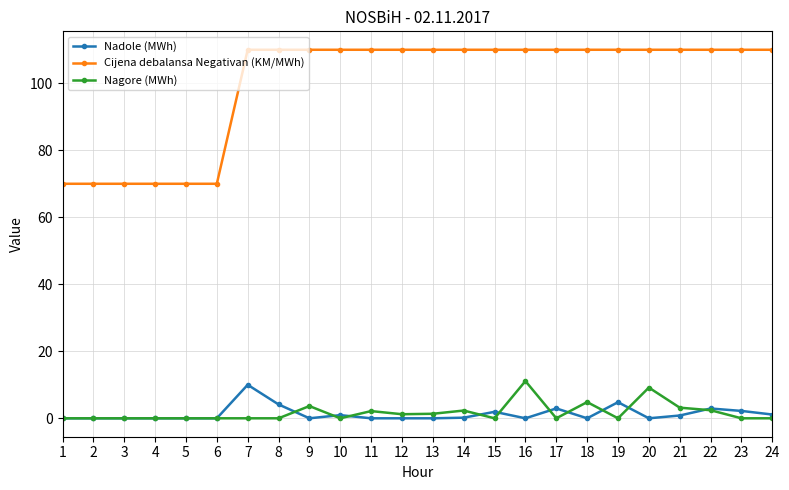

What is the maximum value for Cijena debalansa Negativan (KM/MWh)?

110.0